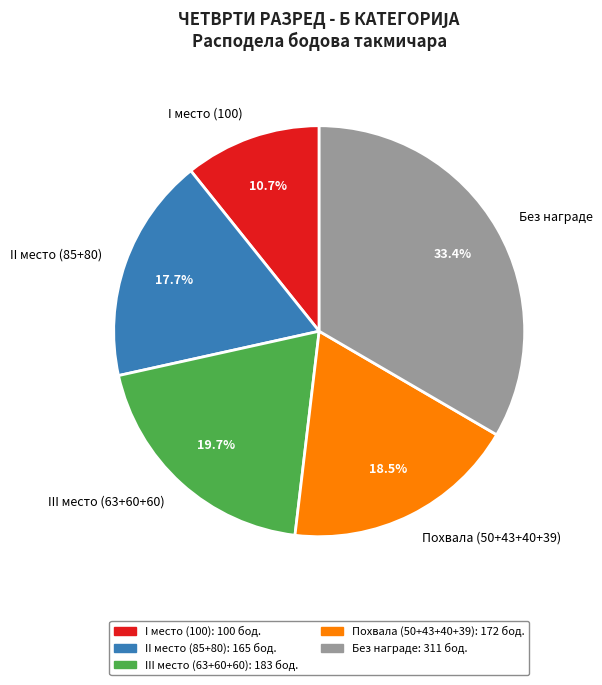

Is there a majority slice in this chart?

No